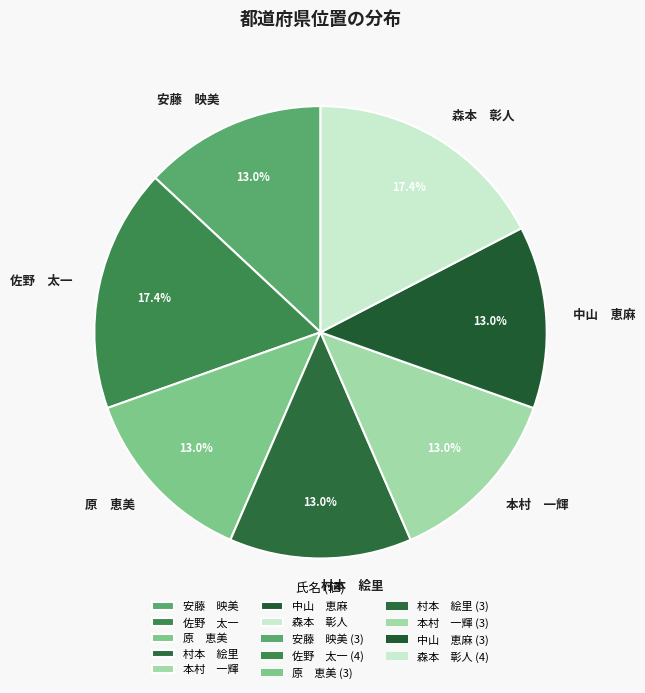

What is the ratio of the value at 森本 彰人 to the value at 村本 絵里?

1.3